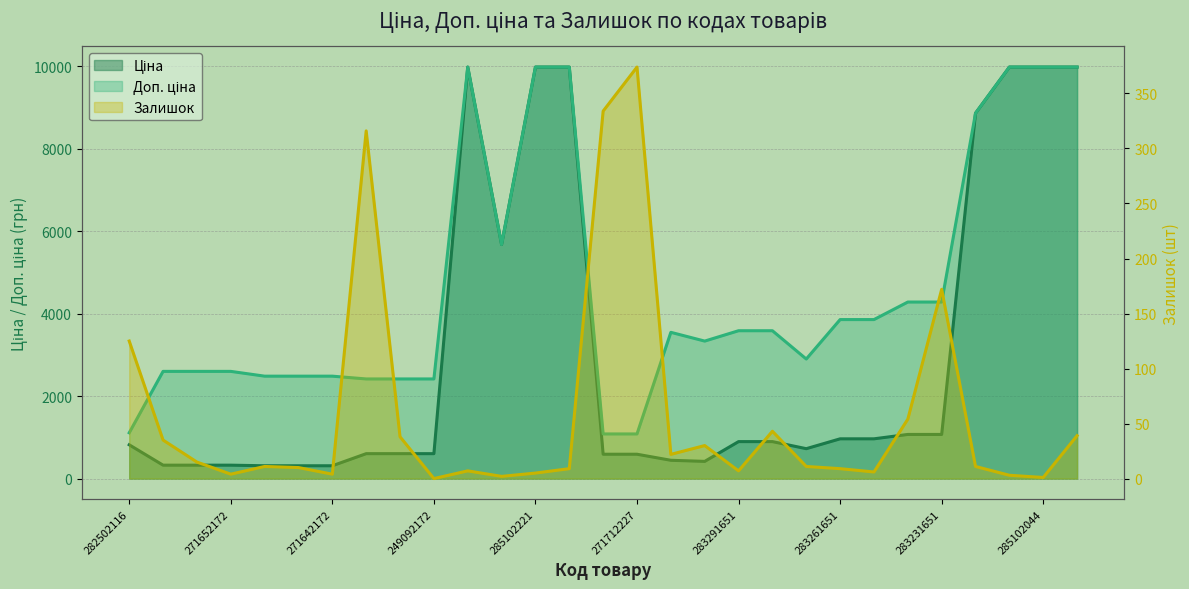

How many lines are shown in the chart?

3